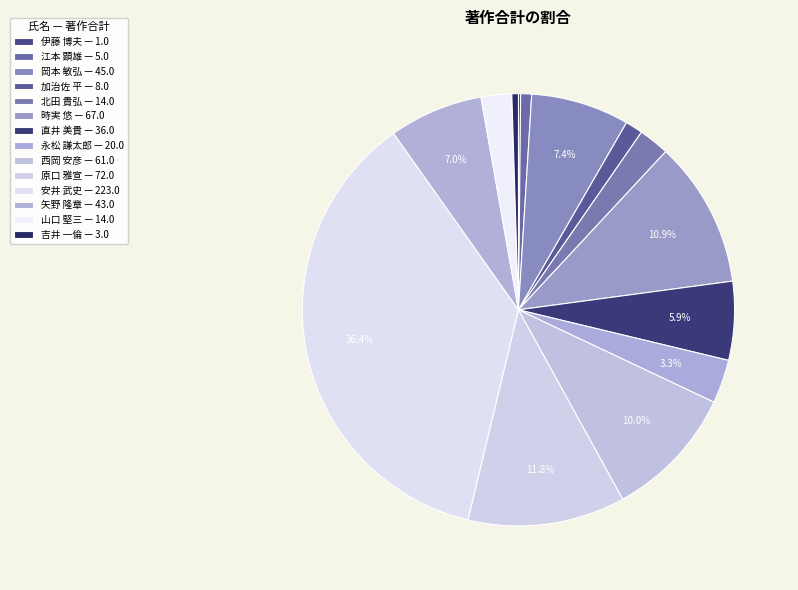

Do 岡本 敏弘 and 時実 悠 together represent more than half of the pie?

No